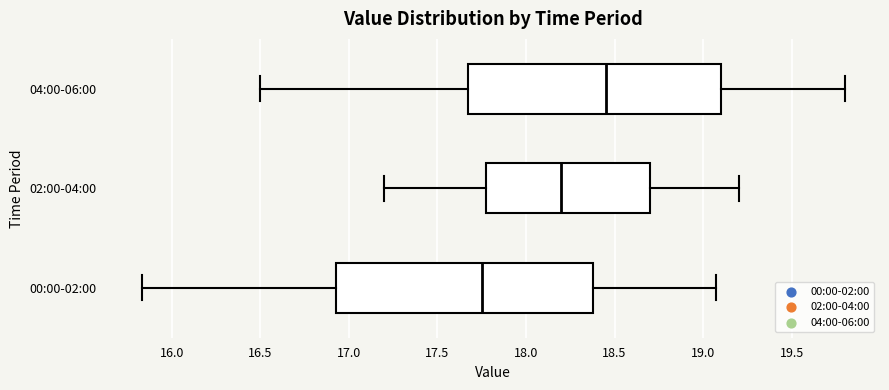

Which box's median line is the furthest to the right?

04:00-06:00